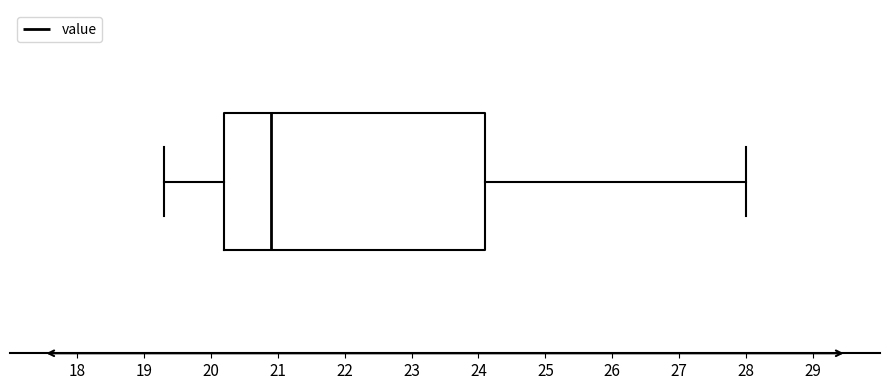

Transcribe this box plot: give where the median line is, the range the box spans, and where the two whiskers end, as read against the x-axis. The values are not printed on the chart, so give them approximately, as read against the axis.

median 20.9, box 20.2 to 24.1, whiskers 19.3 to 28.0